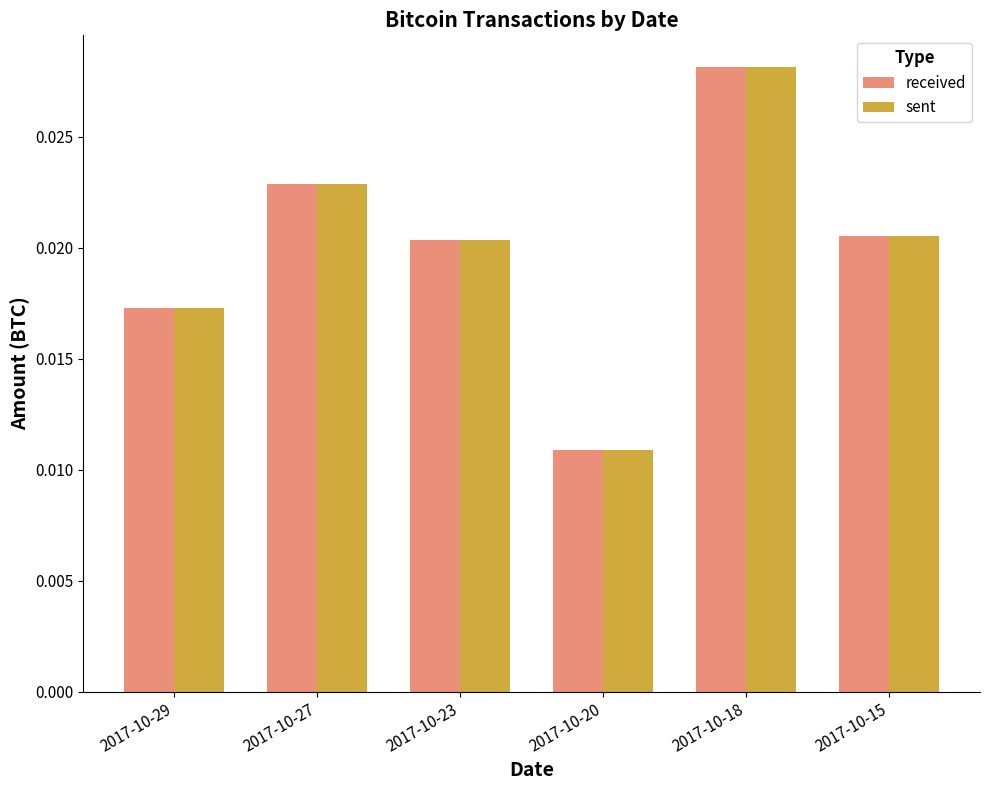

At how many categories does at least one series exceed 0?

6